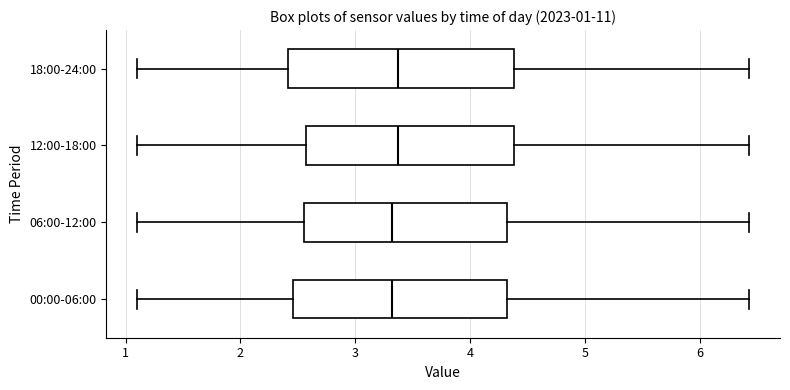

Comparing the boxes themselves (not the whiskers), which one is the widest?

18:00-24:00